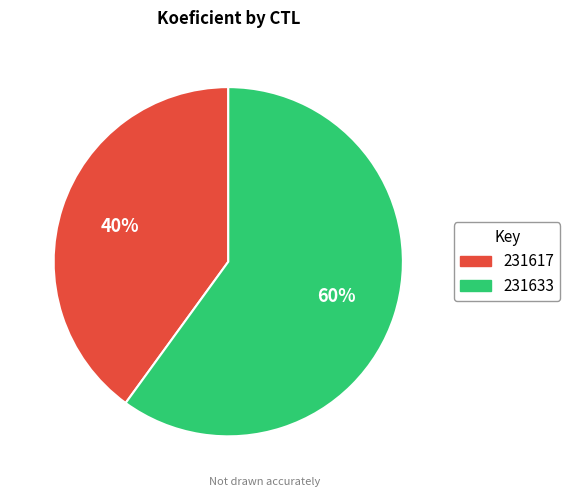

To the nearest percent, what is the difference between the 231617 and 231633 slice percentages?

20%